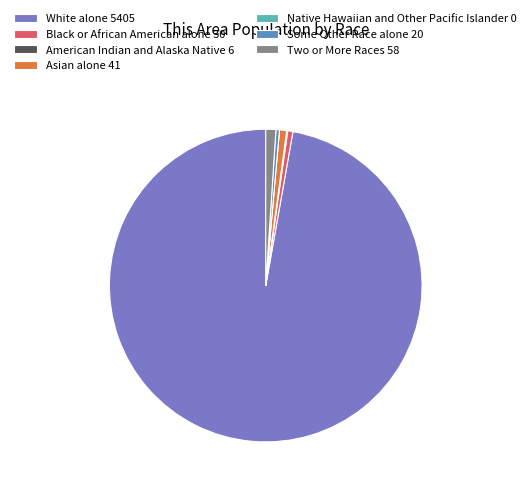

What is the largest slice in the pie chart?

White alone